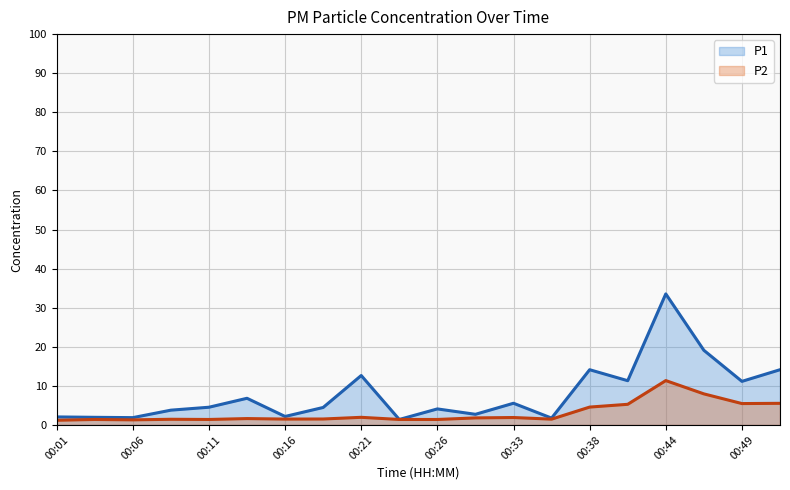

What is the difference between the P2 values at 00:03 and 00:28?

0.4